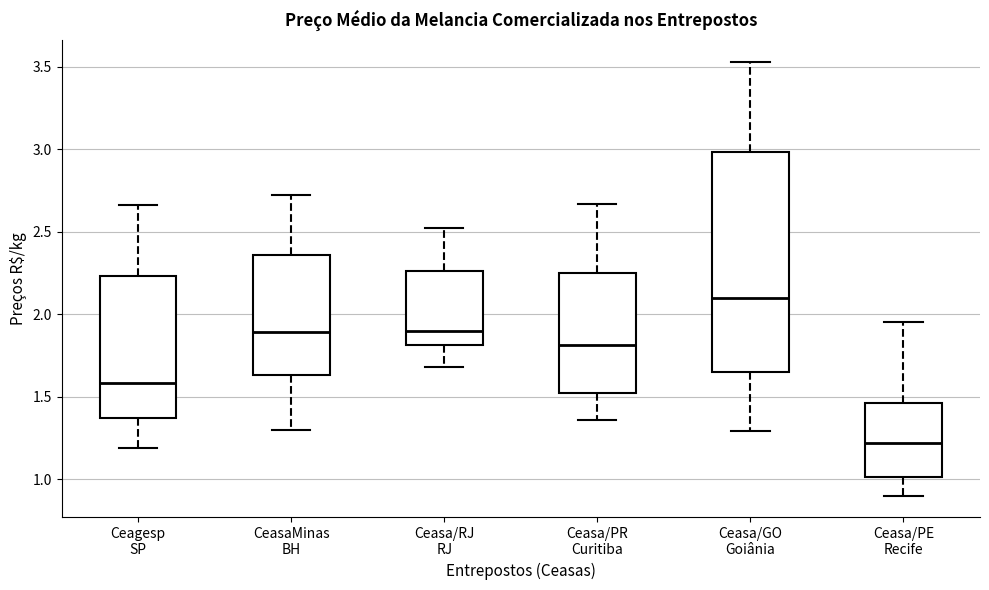

Reading left to right, transcribe this box plot: for each box, give where its median line is, the range the box spans, and where its two whiskers end, as read against the y-axis. The values are not printed on the chart, so give them approximately, as read against the axis.

Ceagesp SP: median 1.60, box 1.35 to 2.25, whiskers 1.20 to 2.65
CeasaMinas BH: median 1.90, box 1.65 to 2.35, whiskers 1.30 to 2.70
Ceasa/RJ RJ: median 1.90, box 1.80 to 2.25, whiskers 1.70 to 2.50
Ceasa/PR Curitiba: median 1.80, box 1.50 to 2.25, whiskers 1.35 to 2.65
Ceasa/GO Goiânia: median 2.10, box 1.65 to 3.00, whiskers 1.30 to 3.55
Ceasa/PE Recife: median 1.20, box 1.00 to 1.45, whiskers 0.90 to 1.95